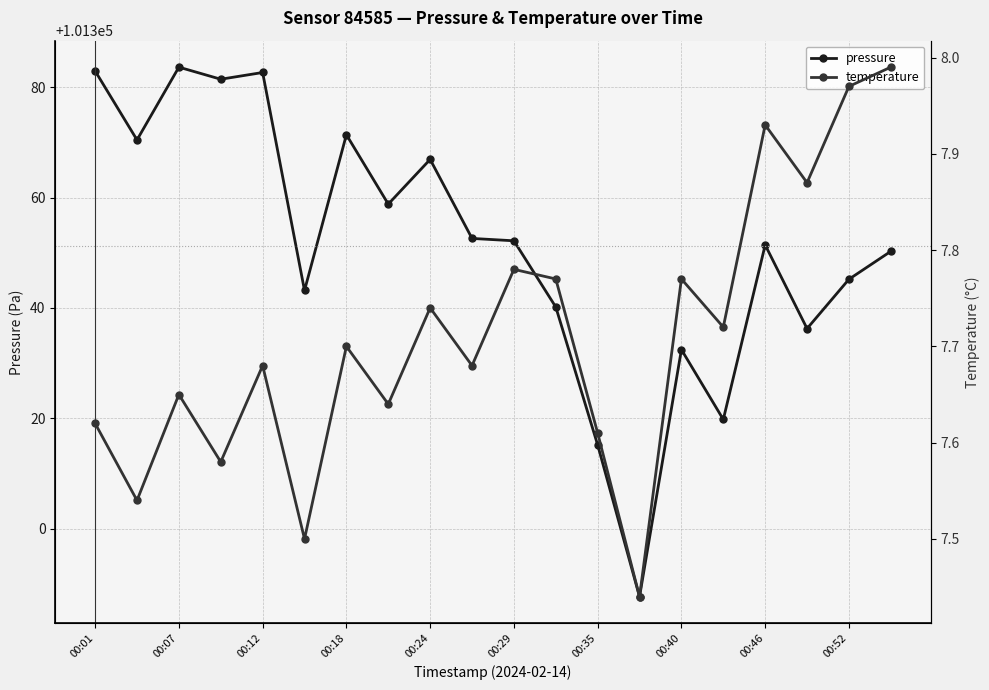

How many lines are shown in the chart?

2